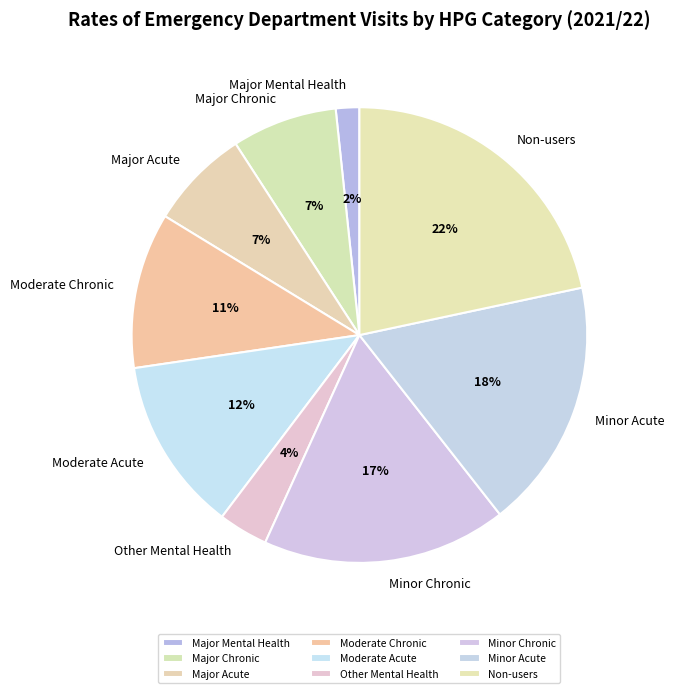

Approximately how many times larger is the value at Non-users compared to Minor Acute?

1.2